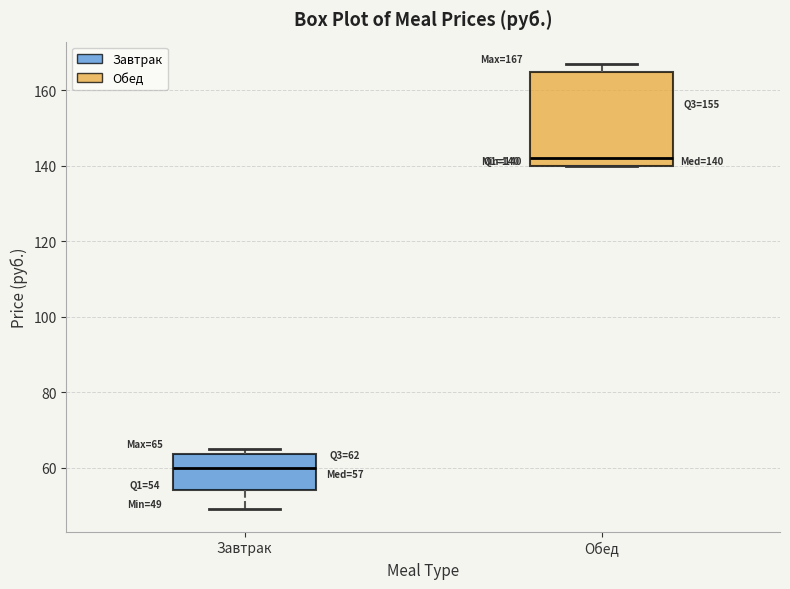

Comparing the boxes themselves (not the whiskers), which one is the tallest?

Обед